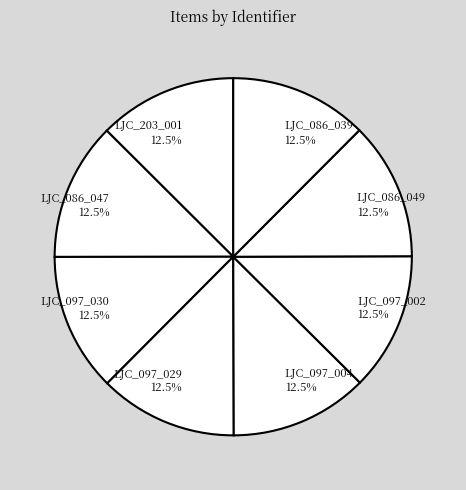

How many slices are in this pie chart?

8